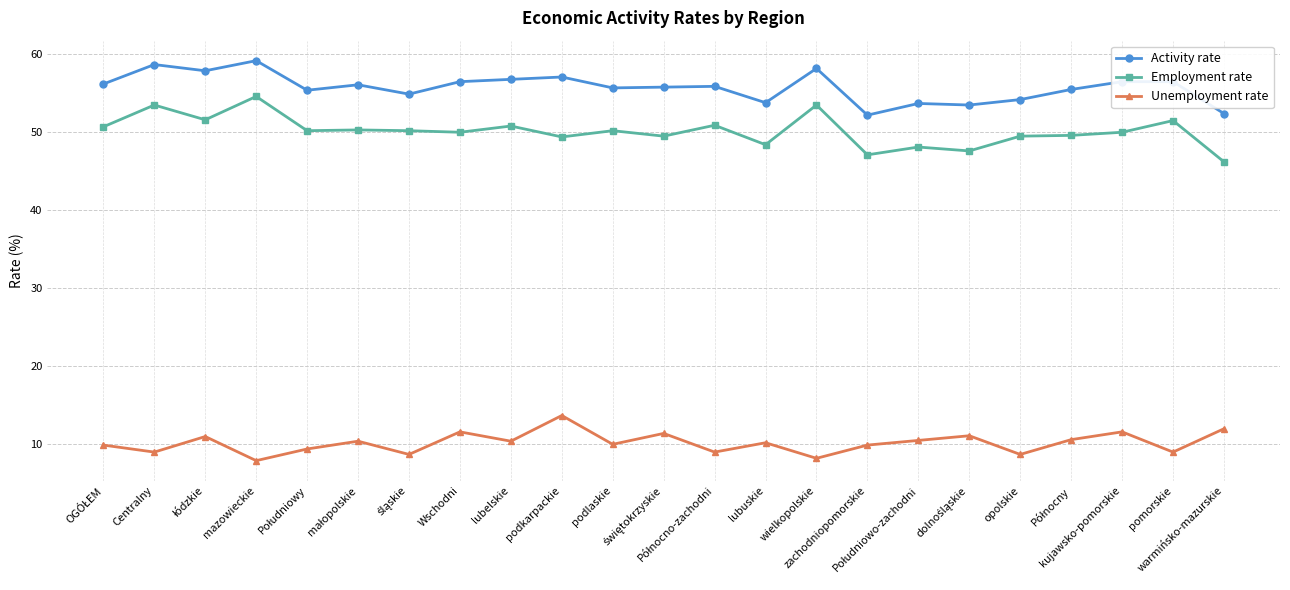

Which series has the widest spread of values?

Employment rate